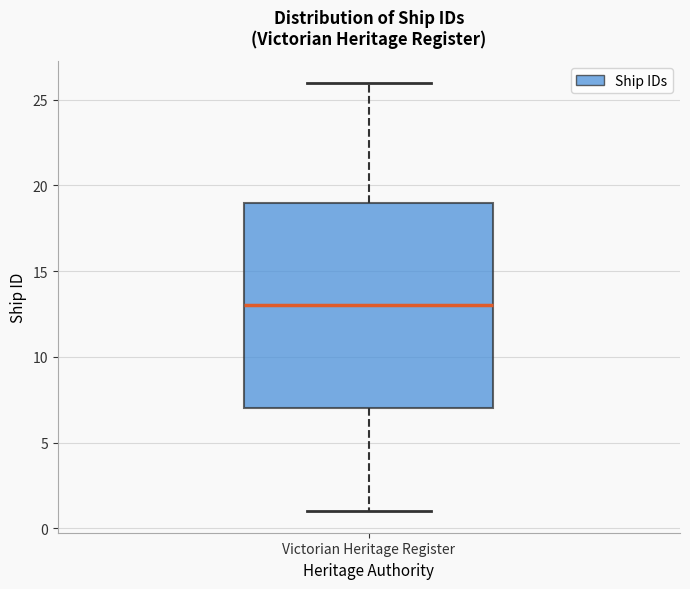

Where does the upper whisker of the box for Victorian Heritage Register end on the y-axis? The values are not printed on the chart, so give them approximately, as read against the axis.

26